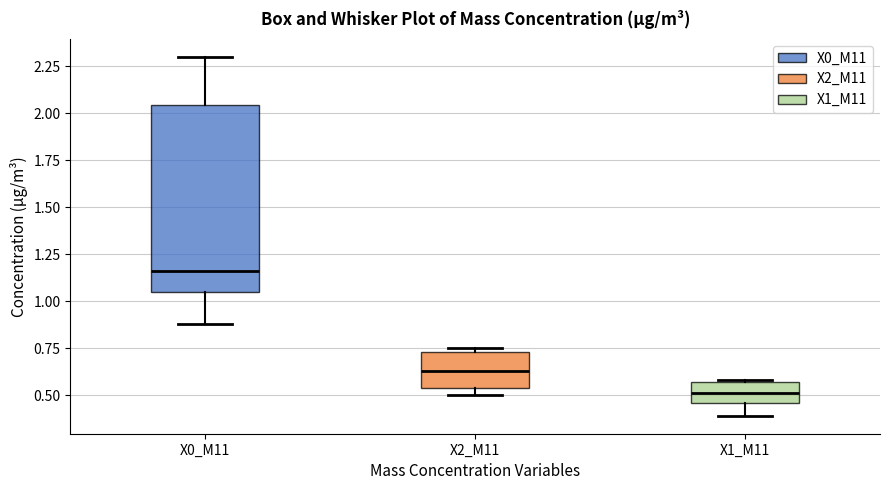

Reading left to right, read every box against the y-axis: the position of its median line, the range the box covers, and the ends of its whiskers. The values are not printed on the chart, so give them approximately, as read against the axis.

X0_M11: median 1.15, box 1.05 to 2.05, whiskers 0.90 to 2.30
X2_M11: median 0.65, box 0.55 to 0.75, whiskers 0.50 to 0.75 (just above the box's upper edge)
X1_M11: median 0.50, box 0.45 to 0.55, whiskers 0.40 to 0.60